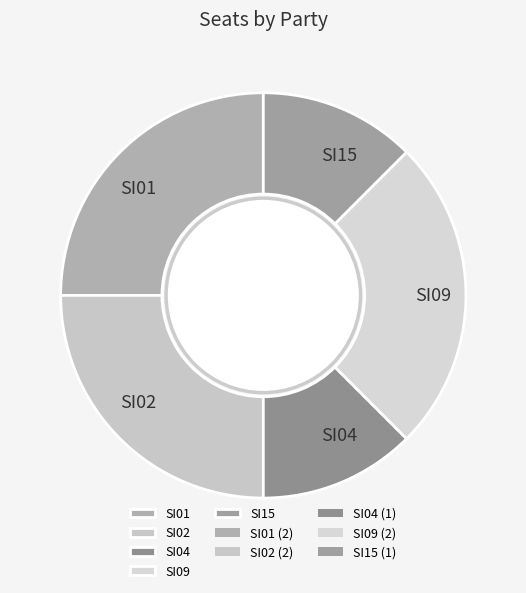

Does SI15 account for over 50% of the chart?

No